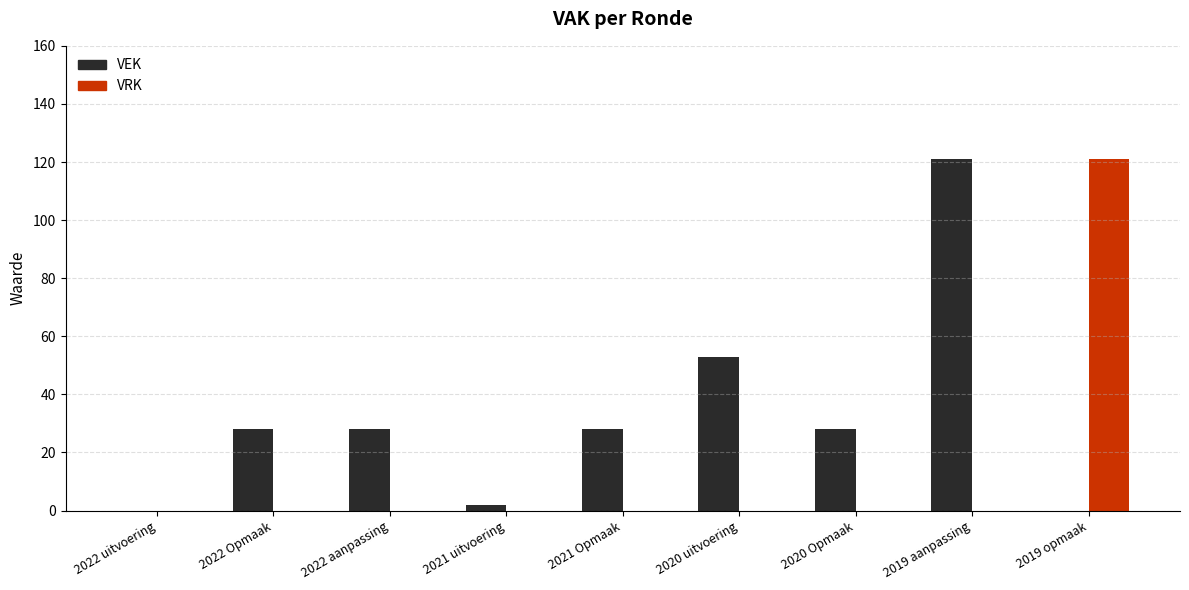

What is the highest value of the VRK series?

121